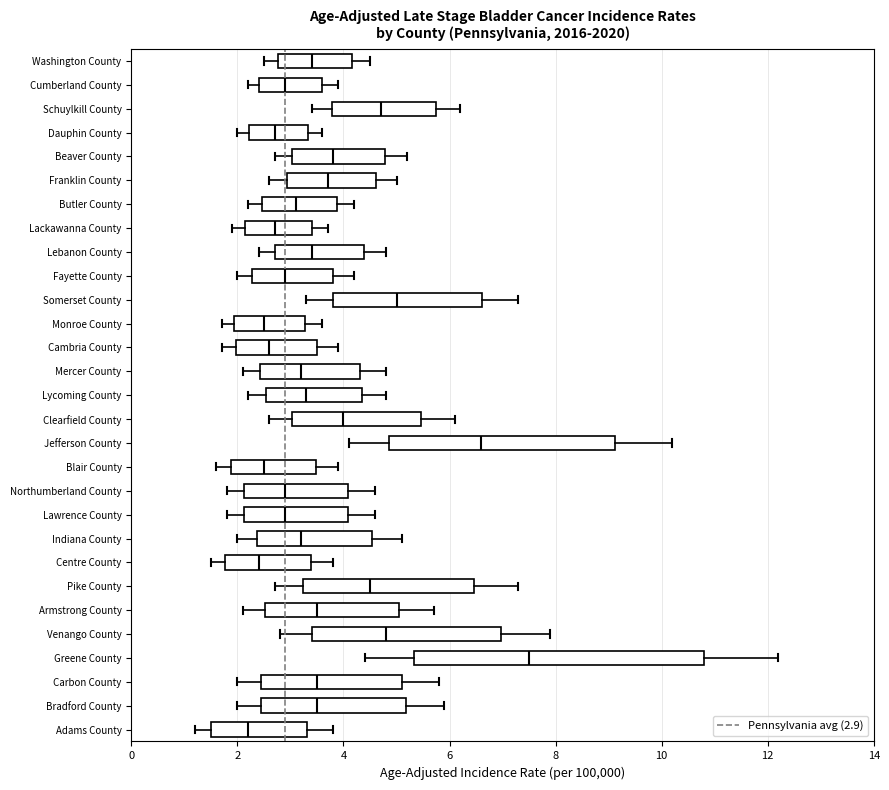

Where does the median line of the box for Jefferson County sit on the x-axis? The values are not printed on the chart, so give them approximately, as read against the axis.

6.6